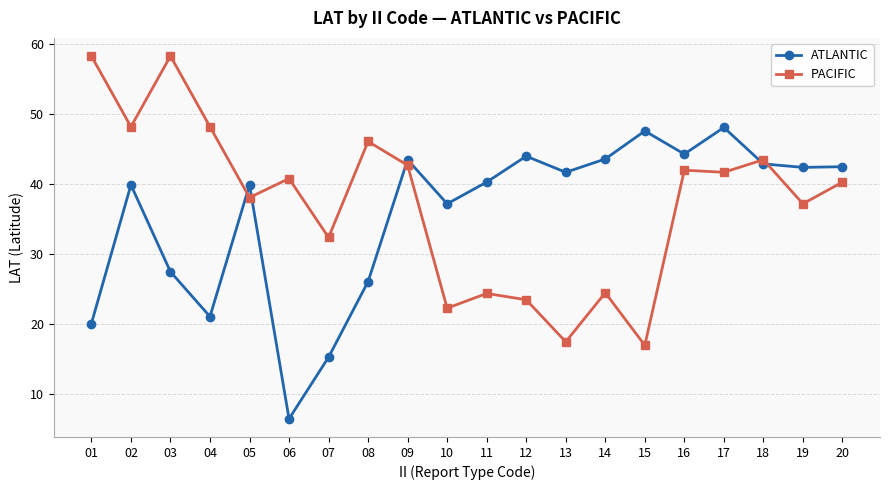

What is the value of the ATLANTIC point at the 17th from the left?

48.1